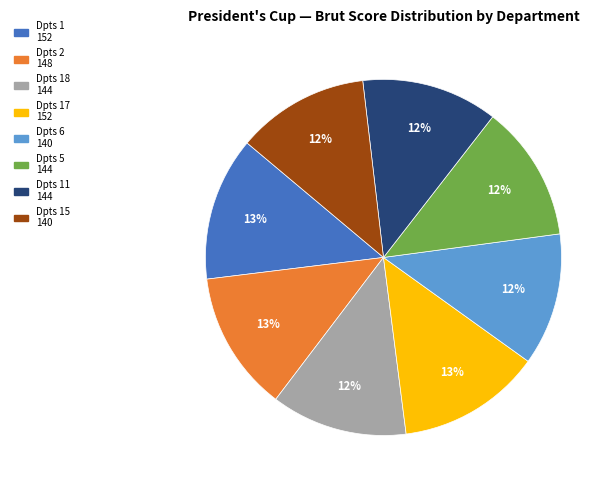

Is there any slice that represents more than half of the pie?

No